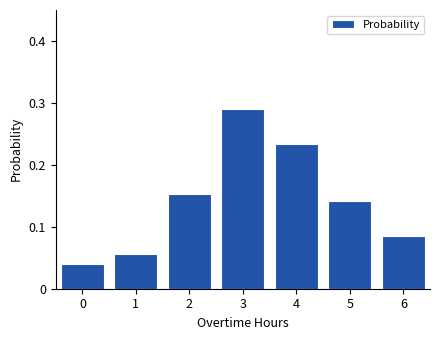

What is the sum of all values?

1.0